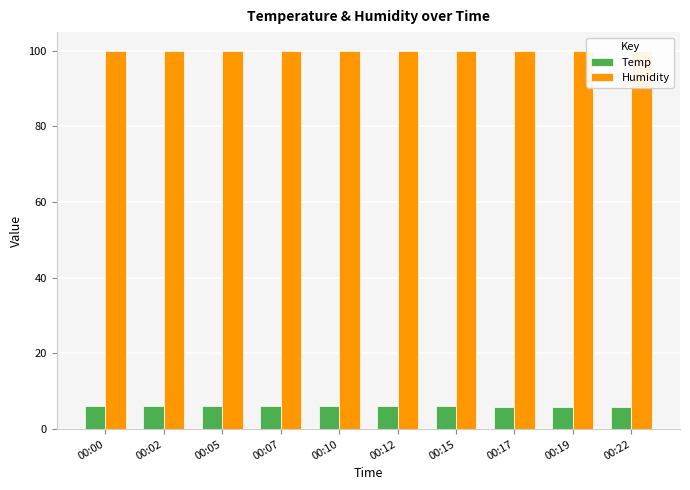

Reading left to right, what are all the values shown in this chart?

Temp: 6.1	6.2	6.1	6.0	6.0	6.0	6.0	5.9	5.9	5.9
Humidity: 99.9	99.9	99.9	99.9	99.9	99.9	99.9	99.9	99.9	99.9